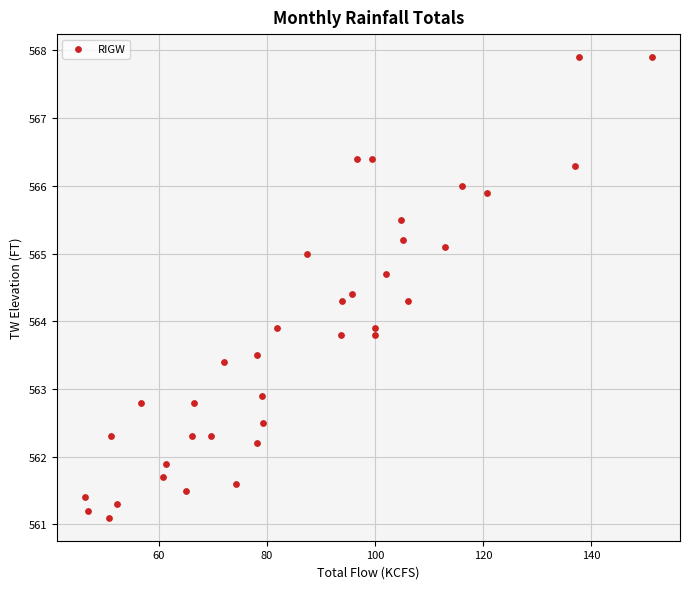

What is the range of Y values (max minus min)?

6.8